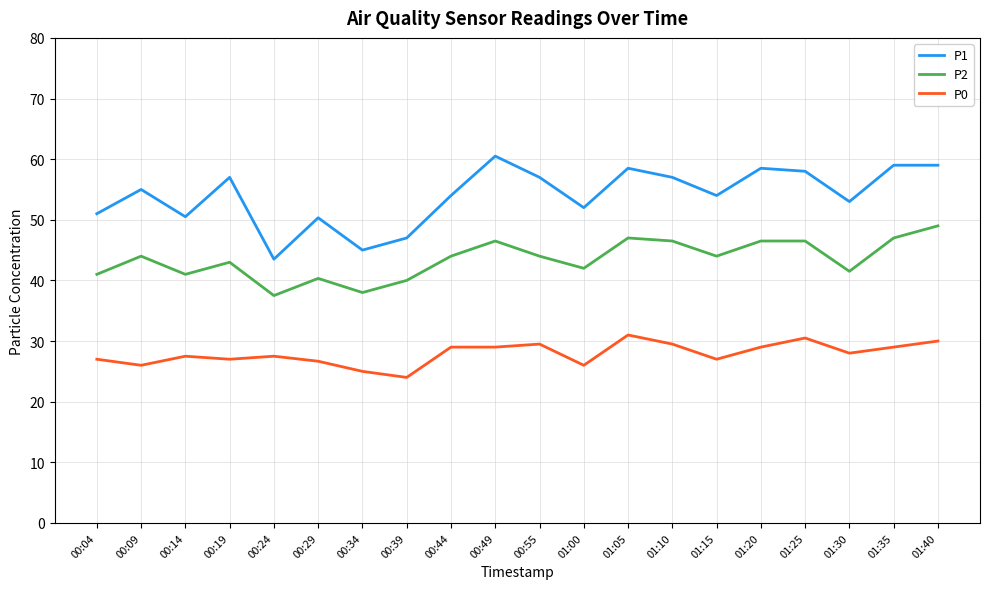

True or false: P2 has a value of 69.0 at 01:40.

False